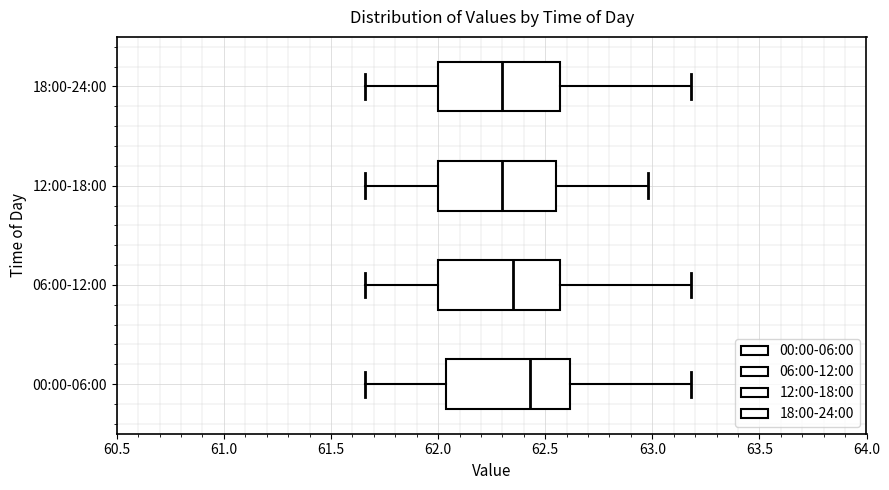

Reading bottom to top, read every box against the x-axis: the position of its median line, the range the box covers, and the ends of its whiskers. The values are not printed on the chart, so give them approximately, as read against the axis.

00:00-06:00: median 62.45, box 62.05 to 62.60, whiskers 61.65 to 63.20
06:00-12:00: median 62.35, box 62.00 to 62.55, whiskers 61.65 to 63.20
12:00-18:00: median 62.30, box 62.00 to 62.55, whiskers 61.65 to 63.00
18:00-24:00: median 62.30, box 62.00 to 62.55, whiskers 61.65 to 63.20